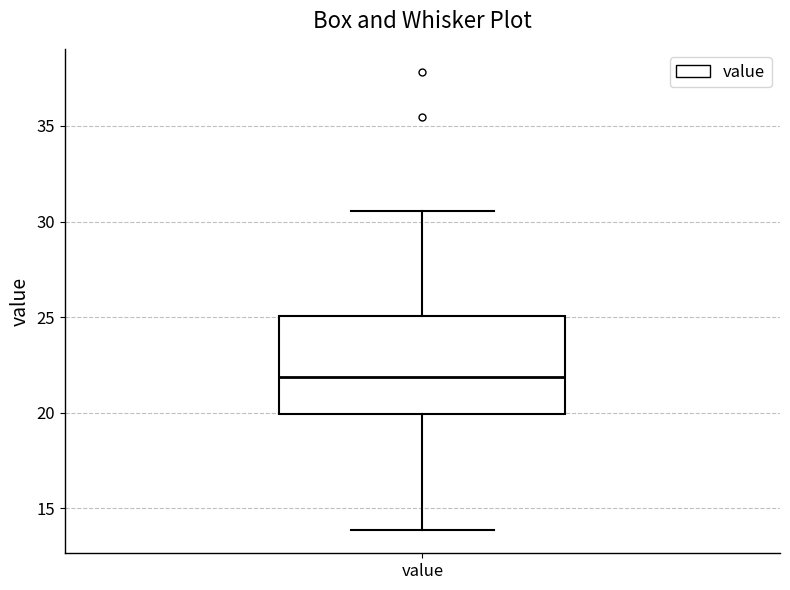

Where is the upper edge of the box for value on the y-axis? The values are not printed on the chart, so give them approximately, as read against the axis.

25.0